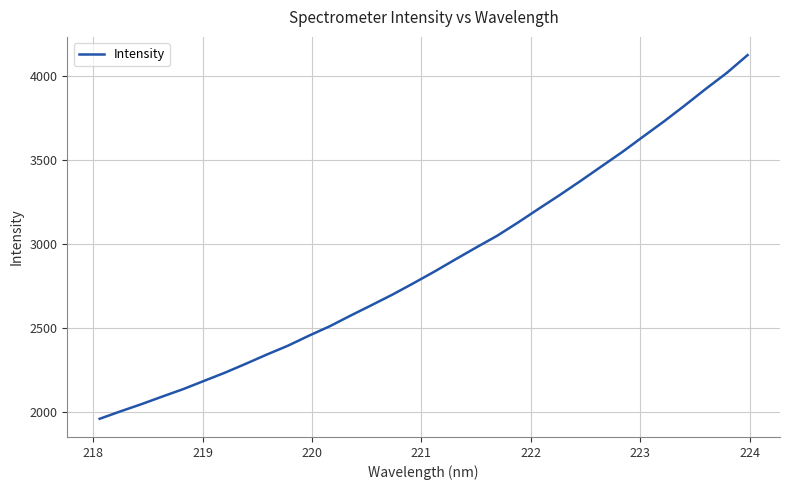

What is the difference between the maximum and second lowest values?

2122.8